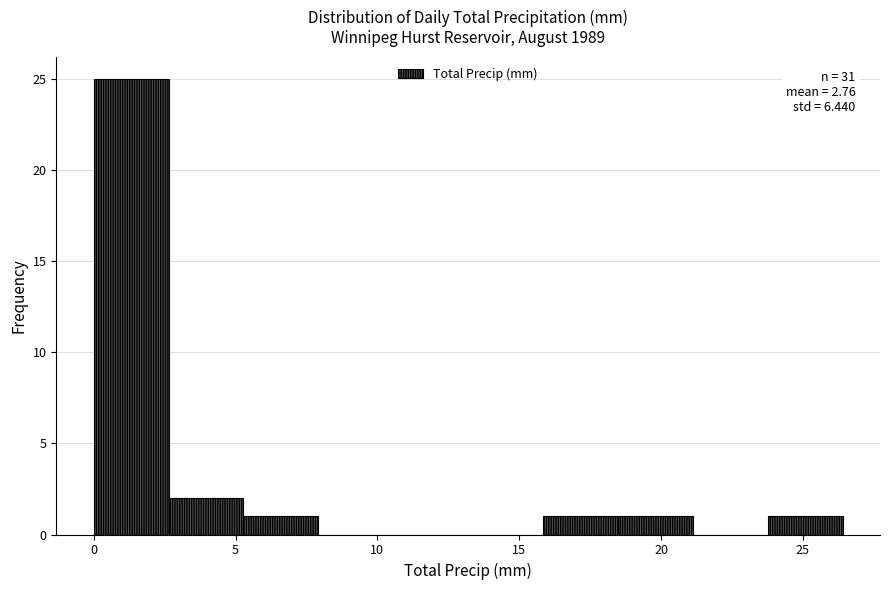

Over which range of the x-axis is the bar tallest?

0.0 to 2.5